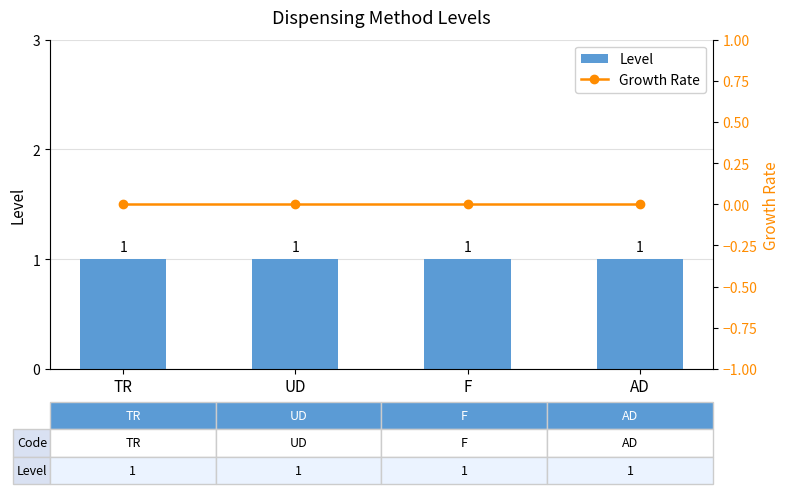

Rank the series by their maximum value, from lowest to highest.

Growth Rate, Level